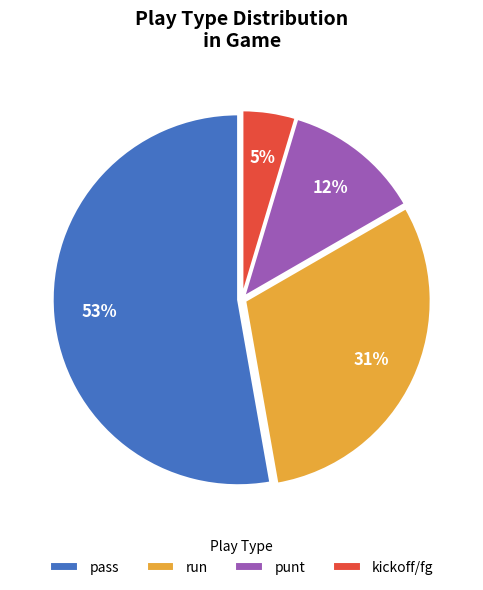

To the nearest percent, what portion does punt represent?

12%